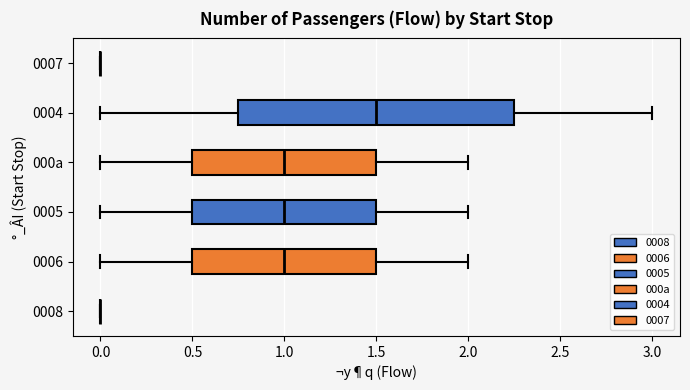

Where does the right whisker of the box for 000a end on the x-axis? The values are not printed on the chart, so give them approximately, as read against the axis.

2.00